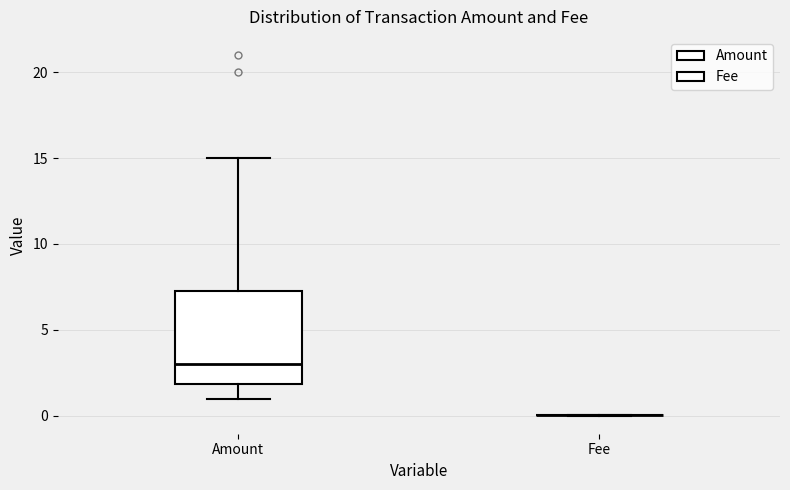

Where is the upper edge of the box for Amount on the y-axis? The values are not printed on the chart, so give them approximately, as read against the axis.

7.5